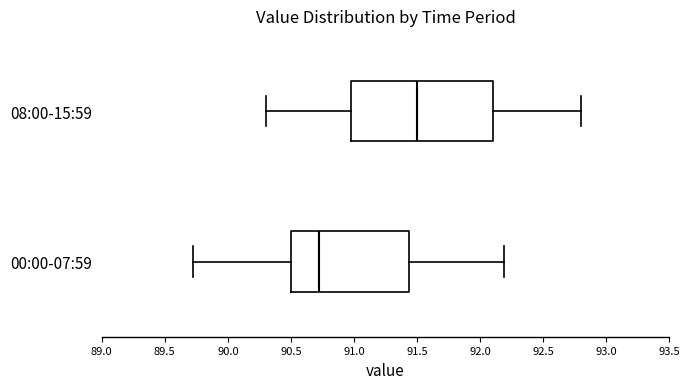

Reading bottom to top, transcribe this box plot: for each box, give where its median line is, the range the box spans, and where its two whiskers end, as read against the x-axis. The values are not printed on the chart, so give them approximately, as read against the axis.

00:00-07:59: median 90.70, box 90.50 to 91.45, whiskers 89.70 to 92.20
08:00-15:59: median 91.50, box 91.00 to 92.10, whiskers 90.30 to 92.80